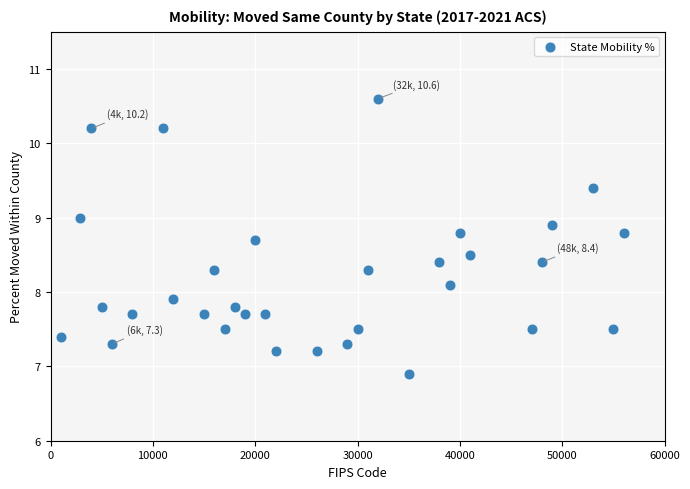

What is the range of Y values (max minus min)?

3.7